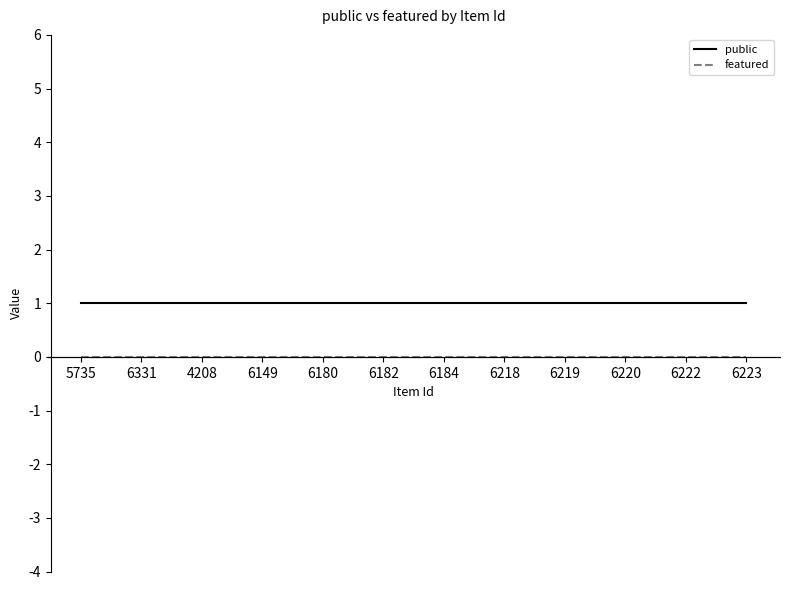

List the series in order of their peak value, highest first.

public, featured